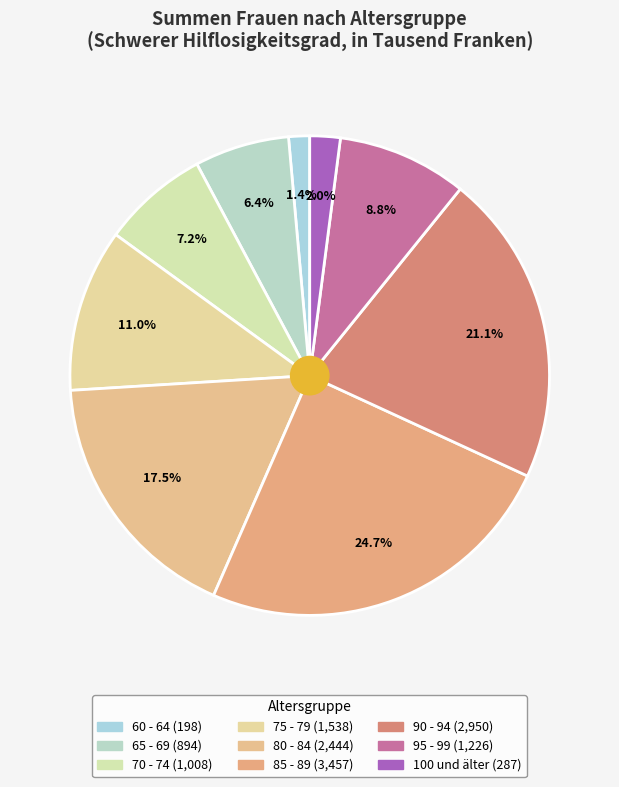

True or false: 65 - 69 accounts for 12% of the total.

False